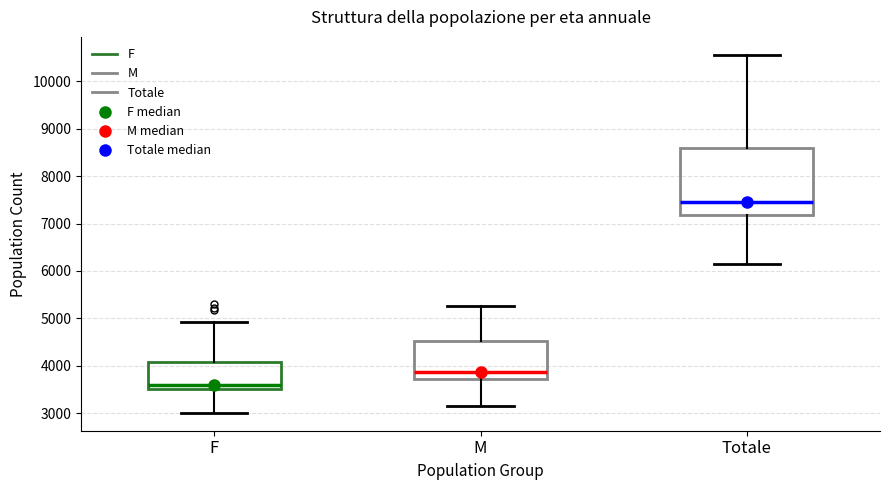

Reading left to right, transcribe this box plot: for each box, give where its median line is, the range the box spans, and where its two whiskers end, as read against the y-axis. The values are not printed on the chart, so give them approximately, as read against the axis.

F: median 3600, box 3500 to 4100, whiskers 3000 to 4900
M: median 3900, box 3700 to 4500, whiskers 3100 to 5300
Totale: median 7500, box 7200 to 8600, whiskers 6200 to 10600